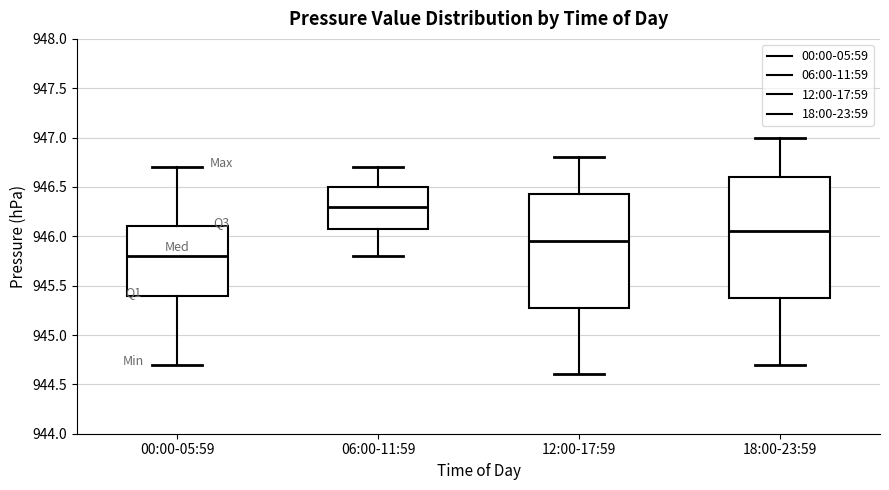

Reading left to right, read every box against the y-axis: the position of its median line, the range the box covers, and the ends of its whiskers. The values are not printed on the chart, so give them approximately, as read against the axis.

00:00-05:59: median 945.80, box 945.40 to 946.10, whiskers 944.70 to 946.70
06:00-11:59: median 946.30, box 946.10 to 946.50, whiskers 945.80 to 946.70
12:00-17:59: median 945.95, box 945.30 to 946.45, whiskers 944.60 to 946.80
18:00-23:59: median 946.05, box 945.40 to 946.60, whiskers 944.70 to 947.00